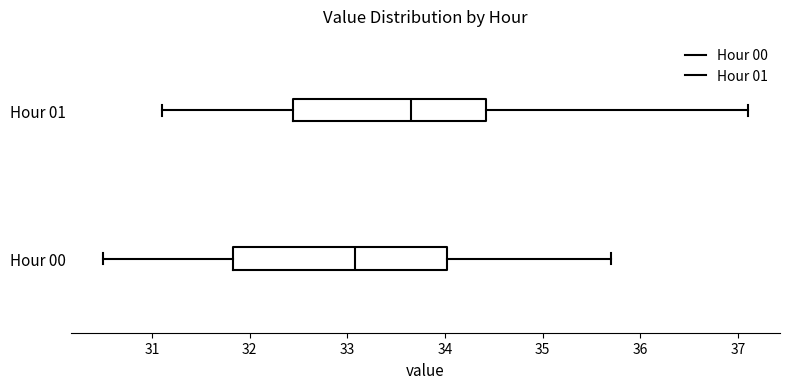

Reading bottom to top, transcribe this box plot: for each box, give where its median line is, the range the box spans, and where its two whiskers end, as read against the x-axis. The values are not printed on the chart, so give them approximately, as read against the axis.

Hour 00: median 33.1, box 31.8 to 34.0, whiskers 30.5 to 35.7
Hour 01: median 33.7, box 32.4 to 34.4, whiskers 31.1 to 37.1